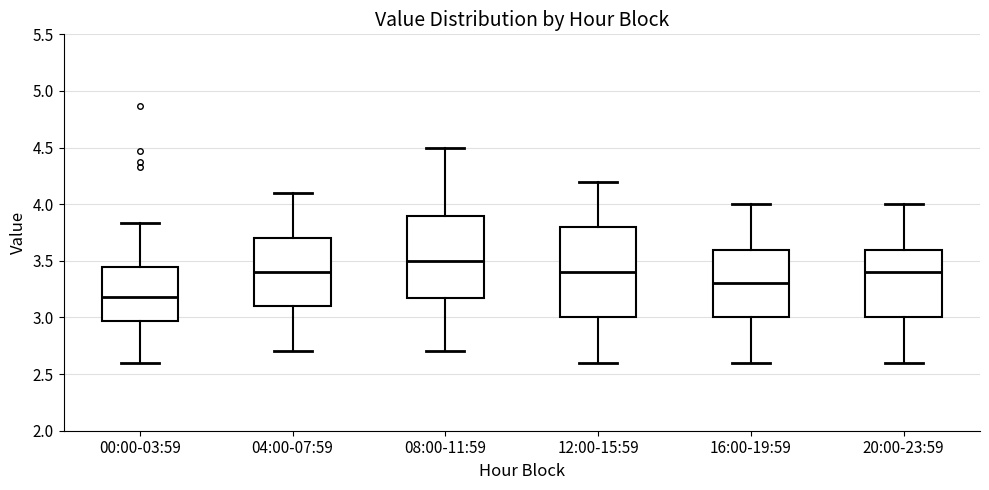

Reading left to right, transcribe this box plot: for each box, give where its median line is, the range the box spans, and where its two whiskers end, as read against the y-axis. The values are not printed on the chart, so give them approximately, as read against the axis.

00:00-03:59: median 3.20, box 2.95 to 3.45, whiskers 2.60 to 3.85
04:00-07:59: median 3.40, box 3.10 to 3.70, whiskers 2.70 to 4.10
08:00-11:59: median 3.50, box 3.20 to 3.90, whiskers 2.70 to 4.50
12:00-15:59: median 3.40, box 3.00 to 3.80, whiskers 2.60 to 4.20
16:00-19:59: median 3.30, box 3.00 to 3.60, whiskers 2.60 to 4.00
20:00-23:59: median 3.40, box 3.00 to 3.60, whiskers 2.60 to 4.00